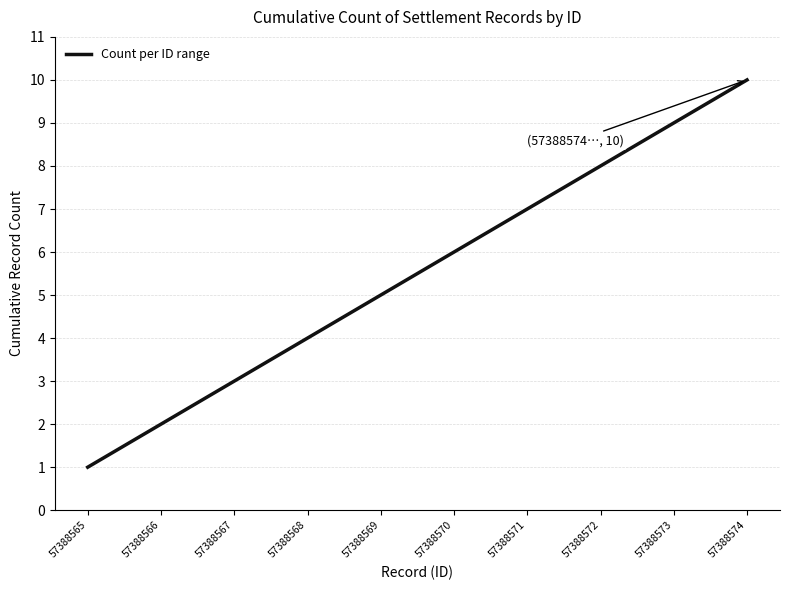

At which category does the chart reach its minimum across all series?

57388565